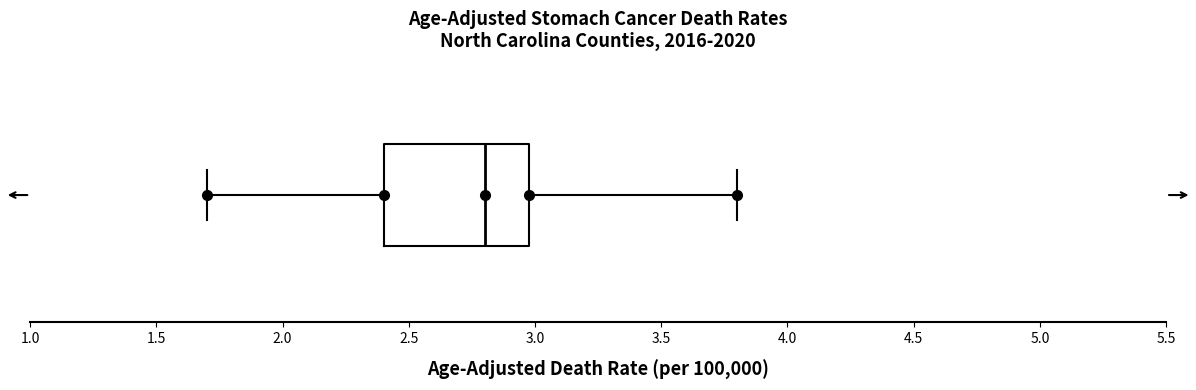

Read this box plot against the x-axis: the position of the median line, the range covered by the box, and the ends of both whiskers. The values are not printed on the chart, so give them approximately, as read against the axis.

median 2.8, box 2.4 to 3.0, whiskers 1.7 to 3.8